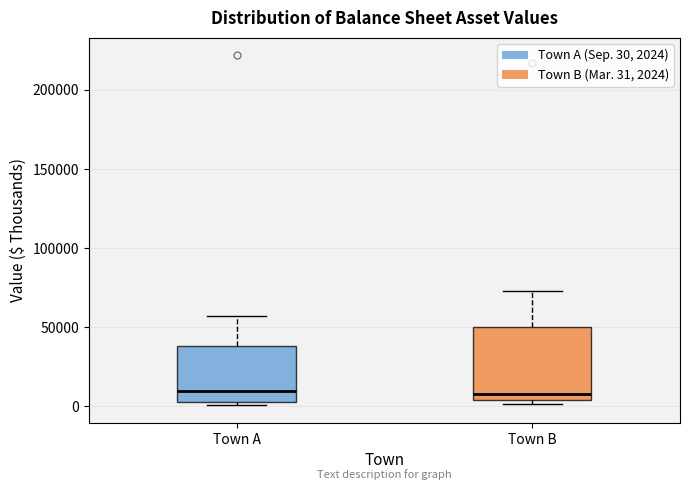

Comparing the boxes themselves (not the whiskers), which one is the tallest?

Town B